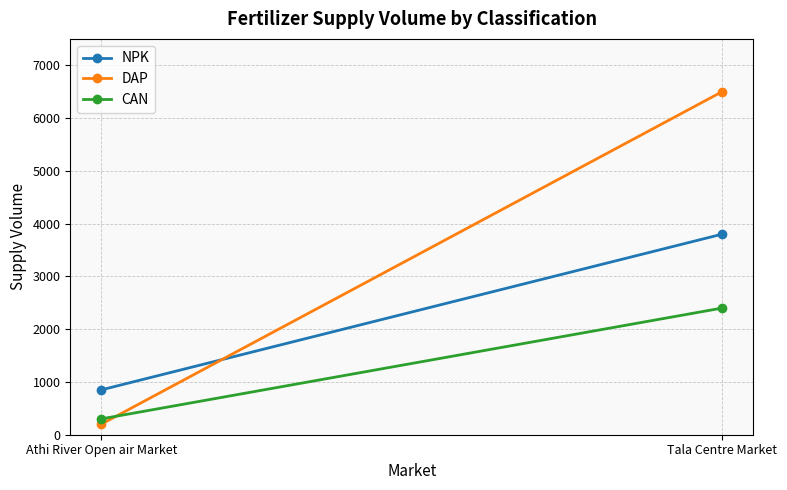

What is the sum of the CAN values at Tala Centre Market and Athi River Open air Market?

2700